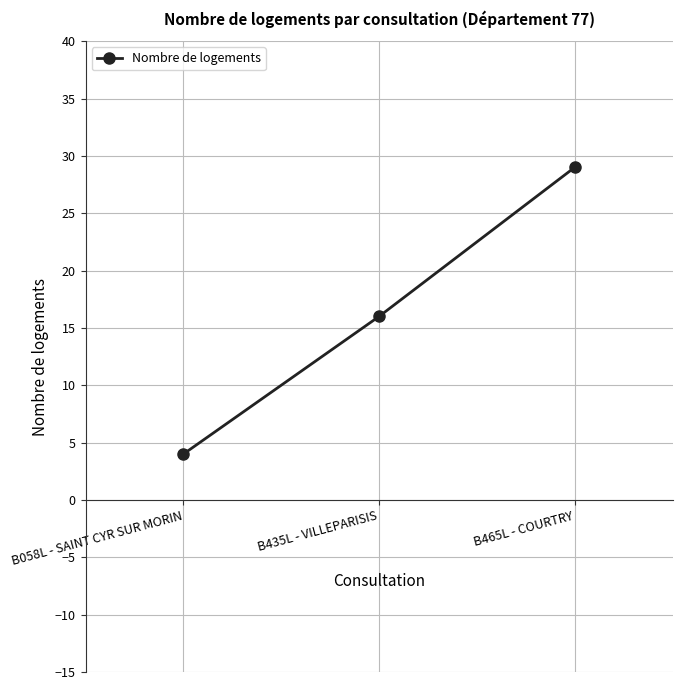

The chart shows a value of 4 at B058L - SAINT CYR SUR MORIN. True or false?

True